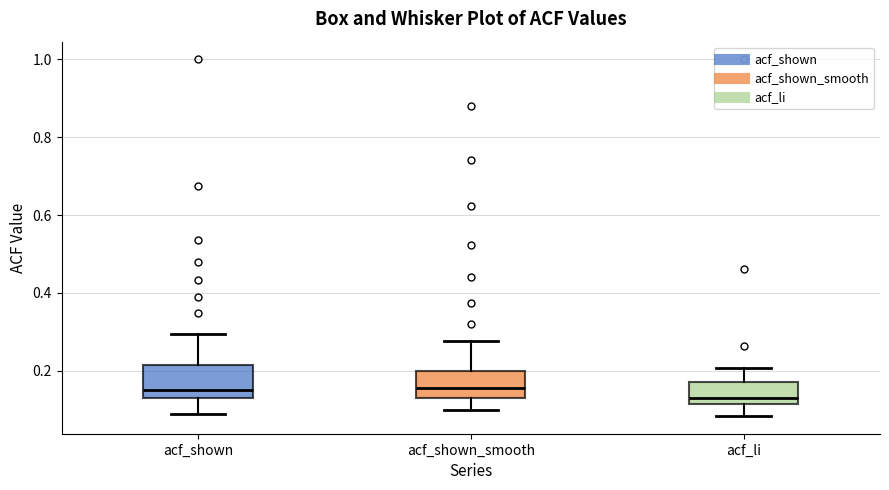

Reading left to right, read every box against the y-axis: the position of its median line, the range the box covers, and the ends of its whiskers. The values are not printed on the chart, so give them approximately, as read against the axis.

acf_shown: median 0.16, box 0.14 to 0.22, whiskers 0.08 to 0.30
acf_shown_smooth: median 0.16, box 0.12 to 0.20, whiskers 0.10 to 0.28
acf_li: median 0.14, box 0.12 to 0.18, whiskers 0.08 to 0.20